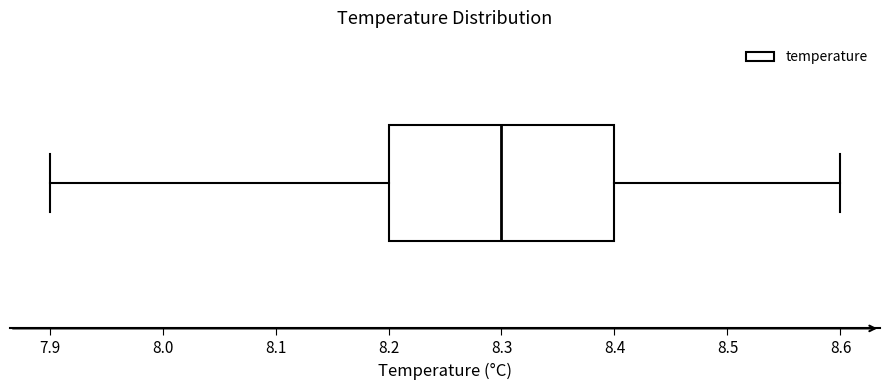

Read this box plot against the x-axis: the position of the median line, the range covered by the box, and the ends of both whiskers. The values are not printed on the chart, so give them approximately, as read against the axis.

median 8.3, box 8.2 to 8.4, whiskers 7.9 to 8.6